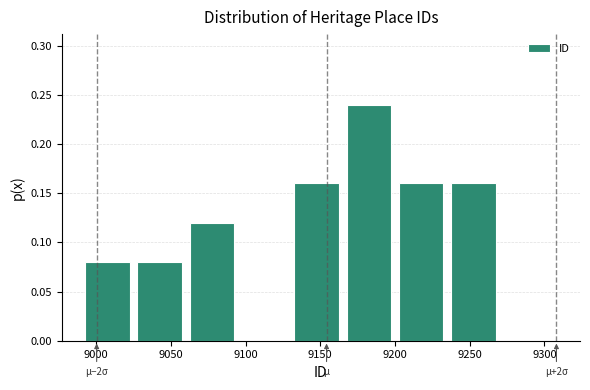

Over which range of the x-axis is the bar tallest?

9165 to 9200